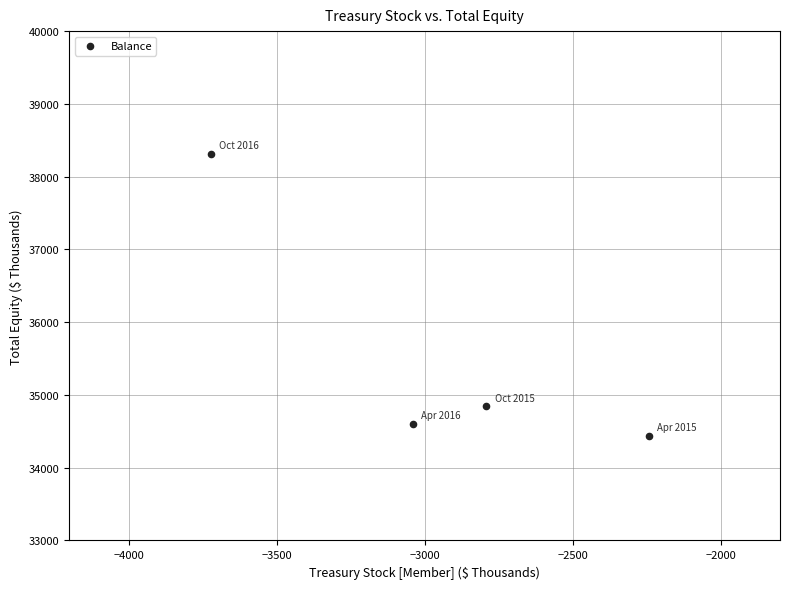

What Y value in the scatter plot is closest to 36375?

34845